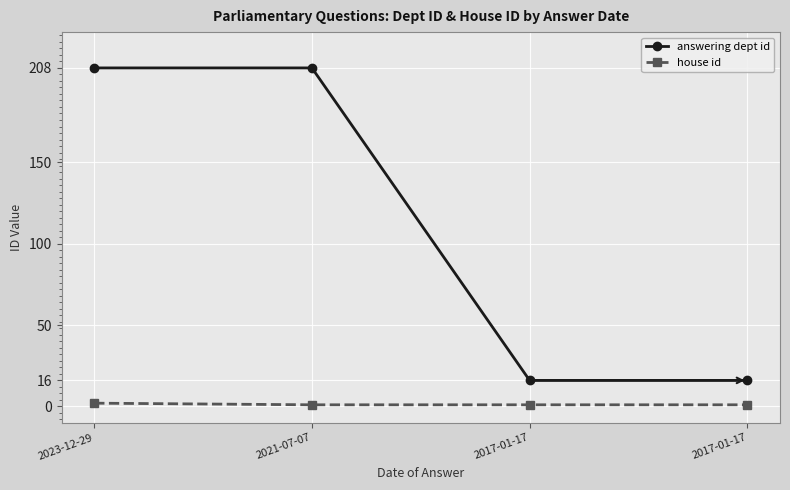

Reading right to left, what are all the values shown in this chart?

answering dept id: 16	16	208	208
house id: 1	1	1	2